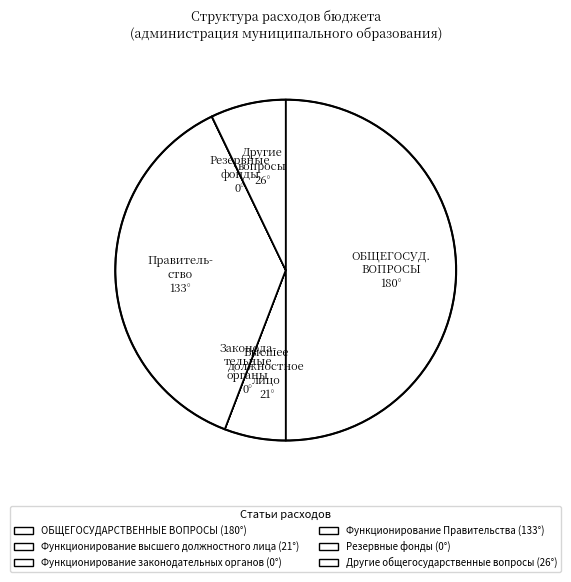

Rank the categories by value from highest to lowest.

ОБЩЕГОСУДАРСТВЕННЫЕ ВОПРОСЫ, Функционирование Правительства, Другие общегосударственные вопросы, Функционирование высшего должностного лица, Резервные фонды, Функционирование законодательных органов